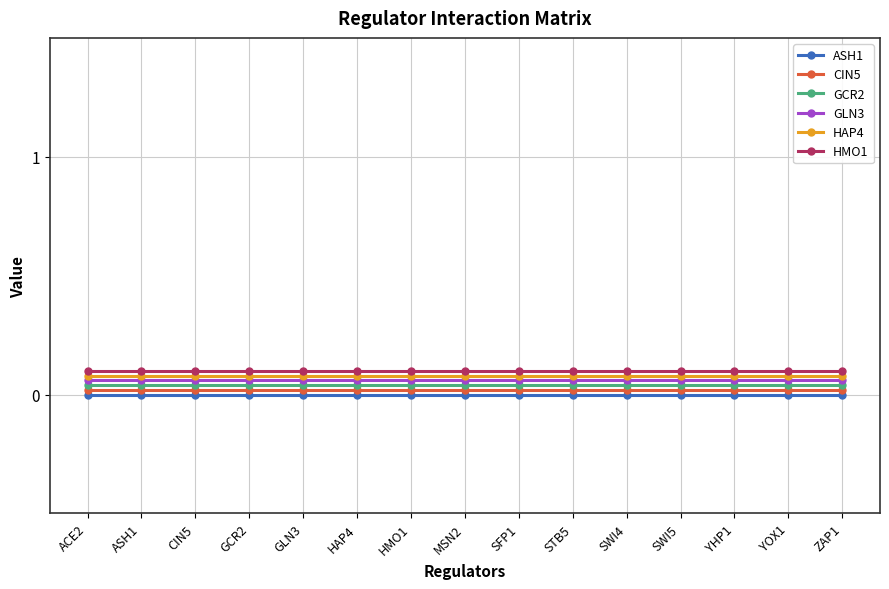

How many data points does each series have?

15